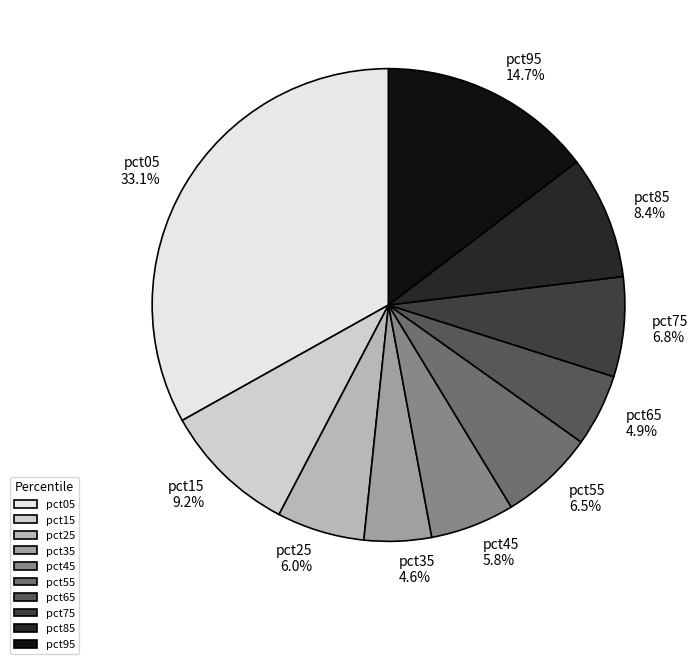

Which slice is the largest?

pct05